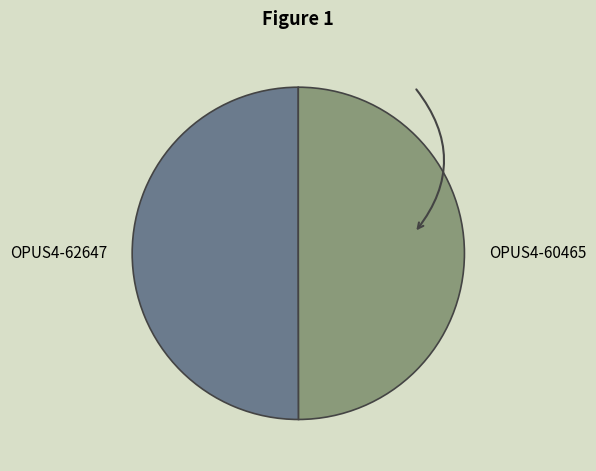

What is the ratio of the value at OPUS4-62647 to the value at OPUS4-60465?

1.0